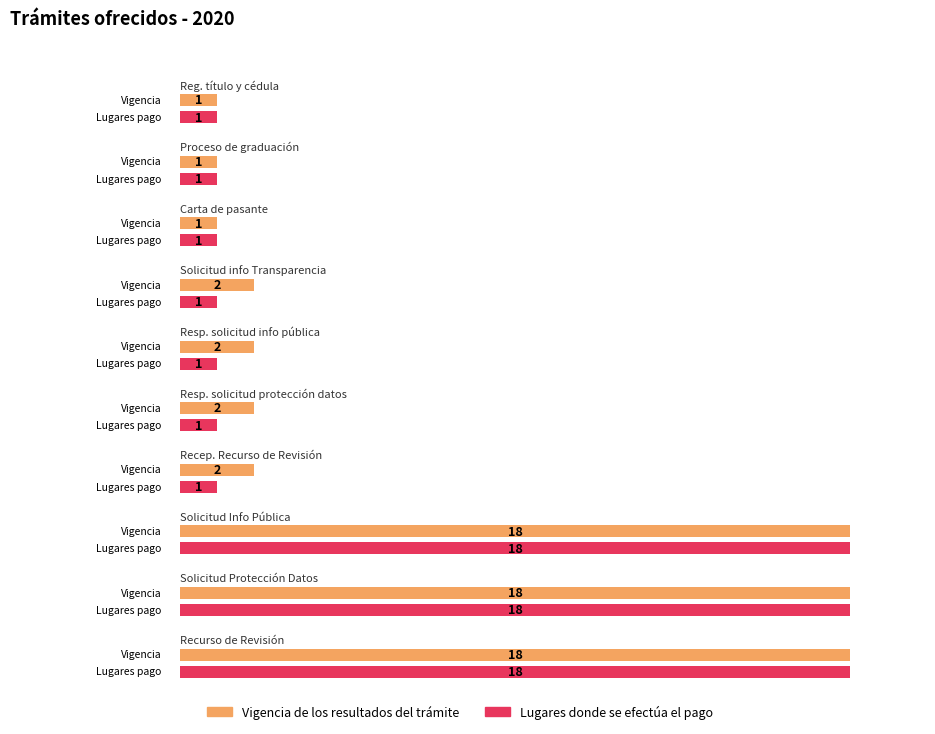

How many values in the Vigencia de los resultados del trámite series are below 2?

3